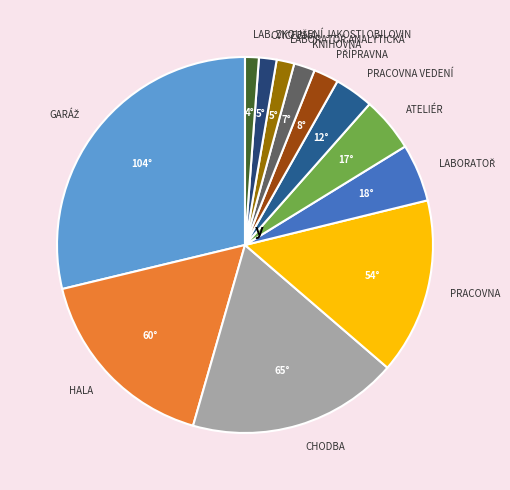

Which has a higher value, HALA or PRACOVNA VEDENÍ?

HALA